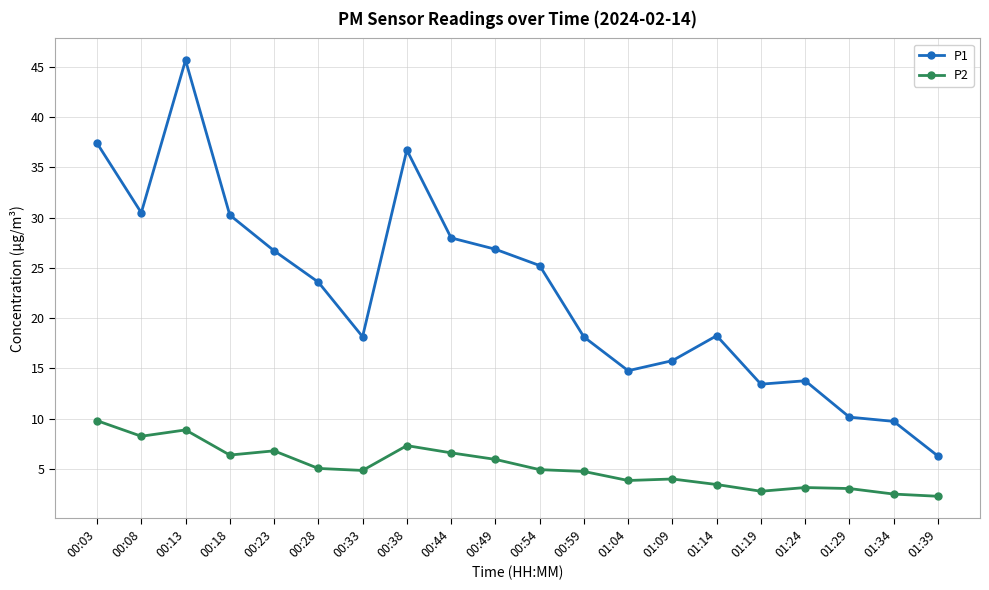

Does the chart have visible grid lines?

Yes